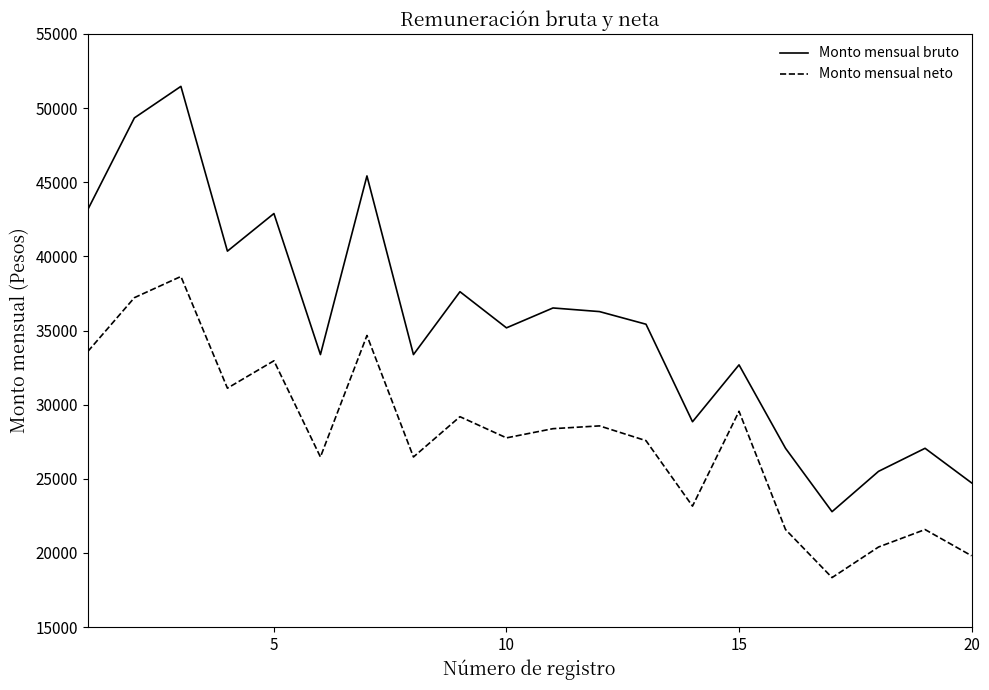

How many lines are shown in the chart?

2